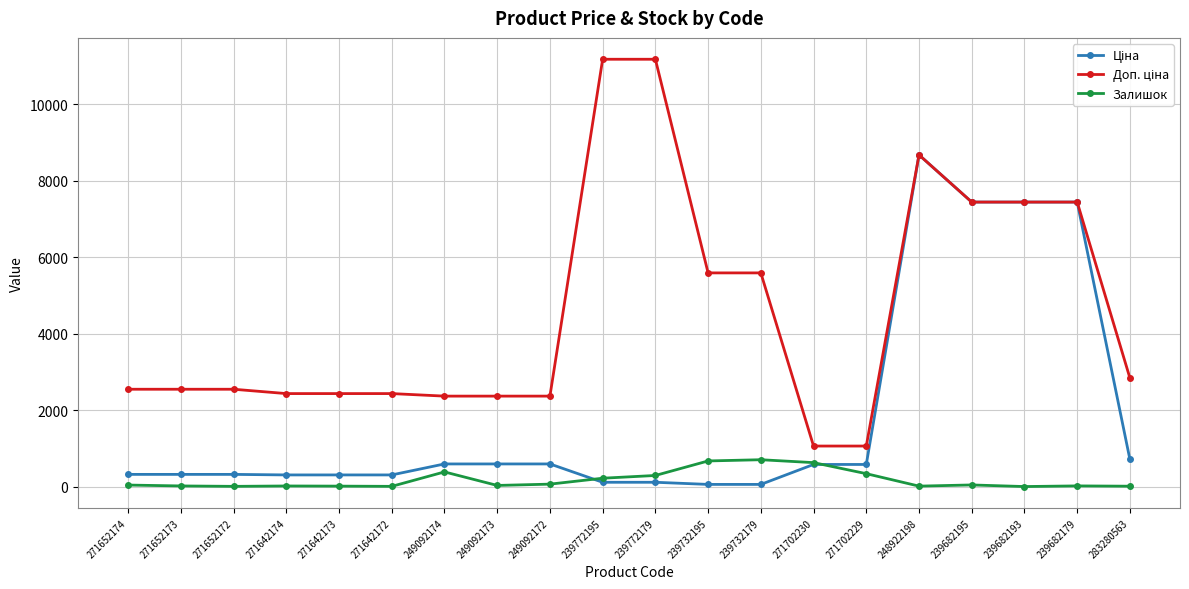

At which category is the sum across all series the highest?

248922198